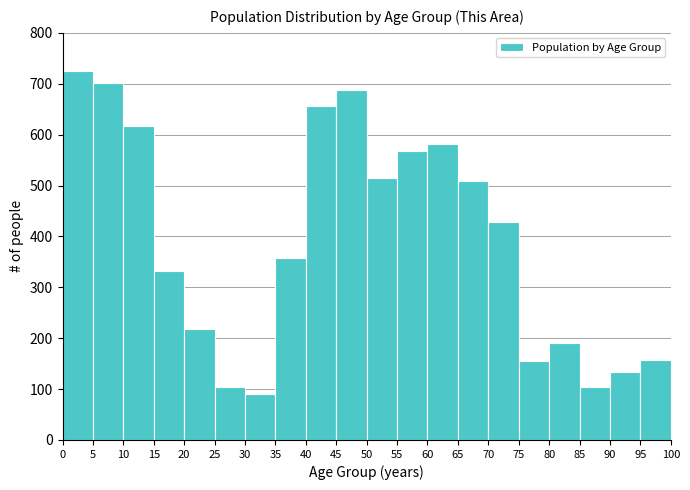

At which label is the value closest to 408?

70